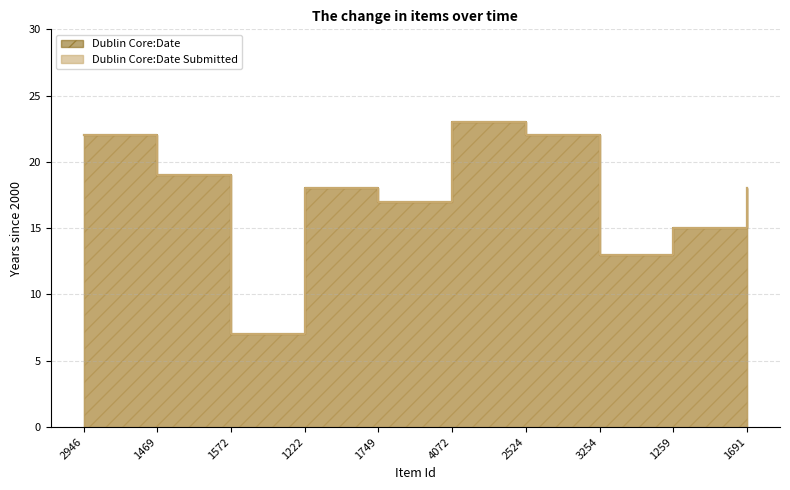

What is the label of the 7th point from the right?

1222